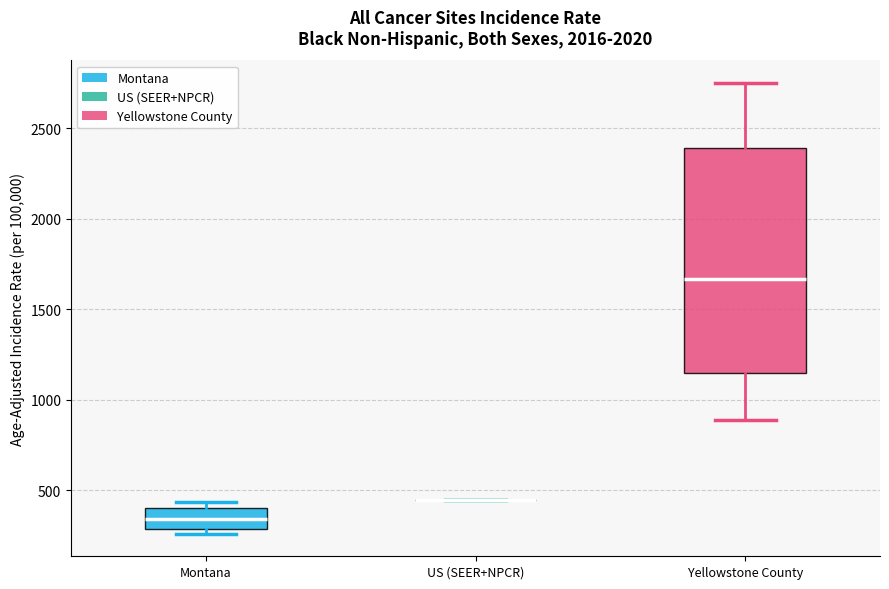

Comparing the boxes themselves (not the whiskers), which one is the tallest?

Yellowstone County